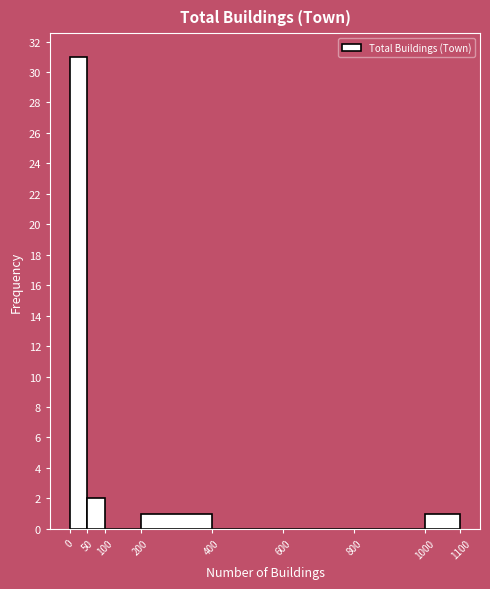

Reading left to right, list every bar in this chart as the range it spans on the x-axis followed by its height. The values are not printed on the chart, so give them approximately, as read against the axis.

0 to 50: 31
50 to 100: 2
100 to 200: 0
200 to 400: 1
400 to 600: 0
600 to 800: 0
800 to 1000: 0
1000 to 1100: 1